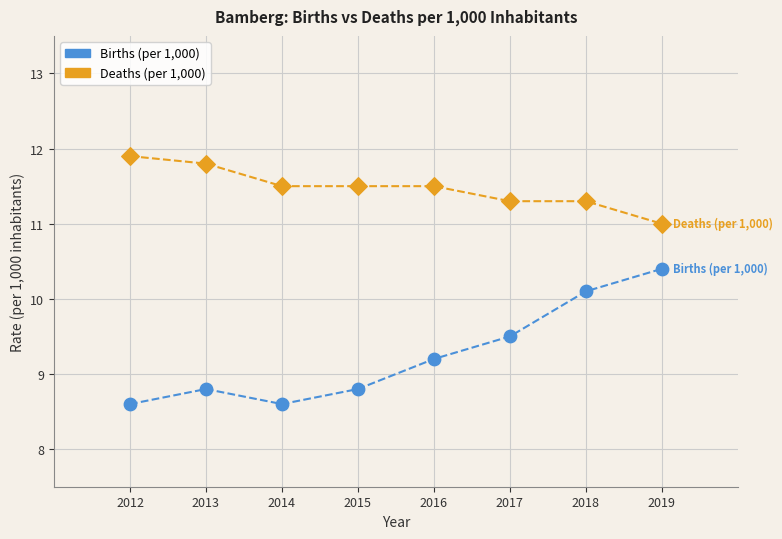

Across all data points, what is the range of Y values (max minus min)?

3.3